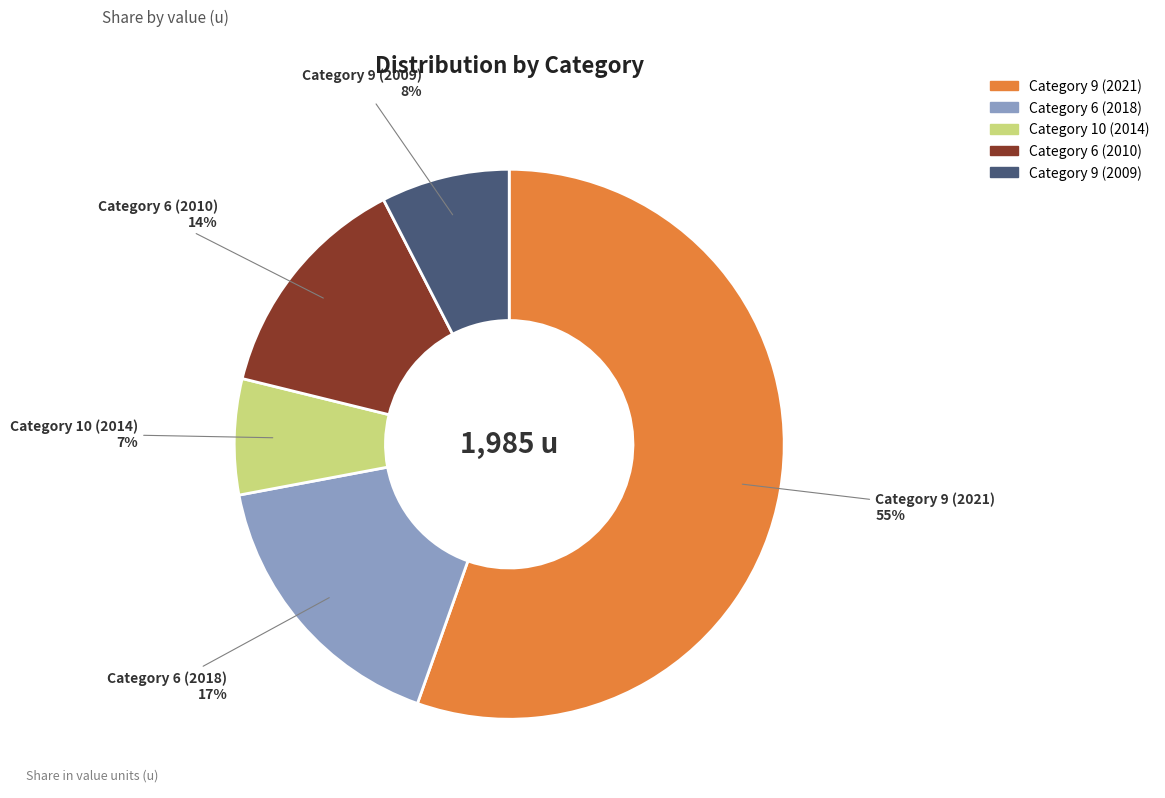

To the nearest percent, what is the average slice percentage?

20%